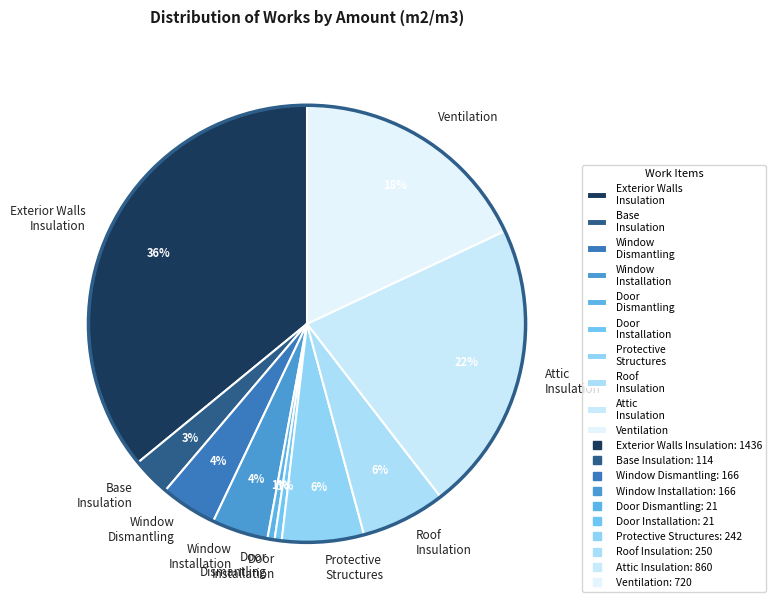

Is there any slice that represents more than half of the pie?

No